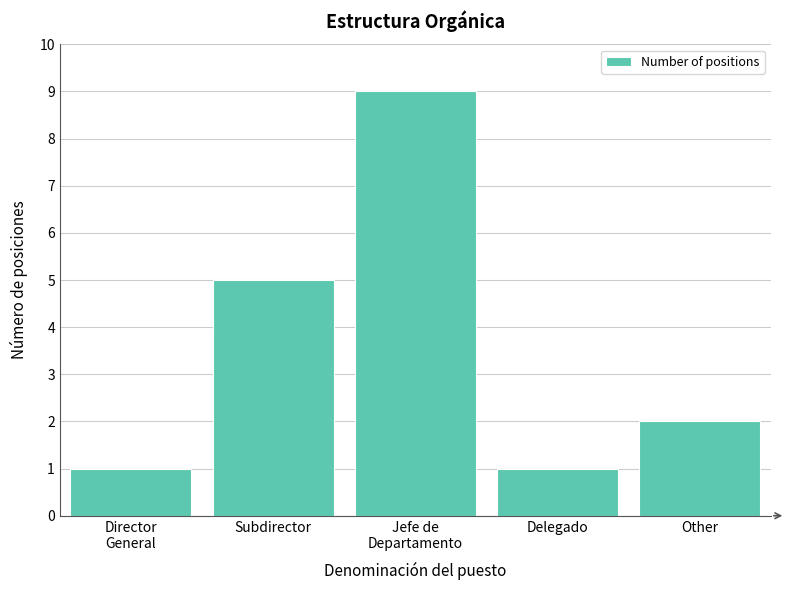

Reading left to right, transcribe all the data shown in this chart.

1	5	9	1	2